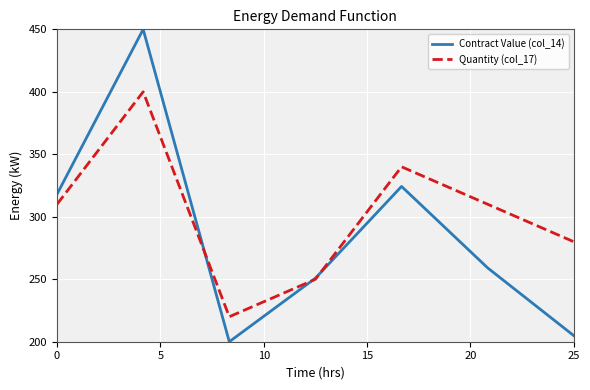

List the series in order of their peak value, highest first.

Contract Value (col_14), Quantity (col_17)